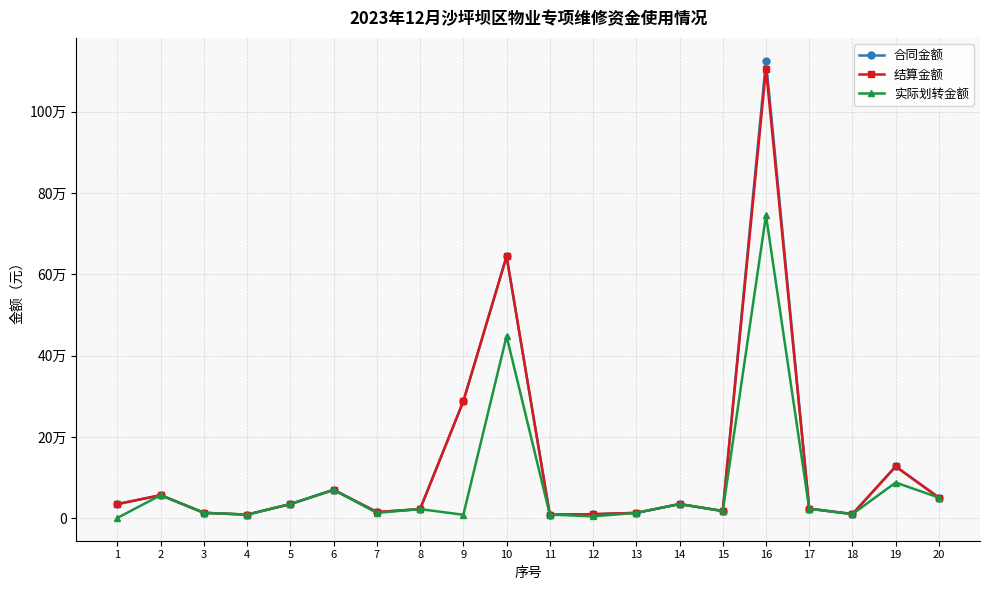

Which series has the widest spread of values?

合同金额